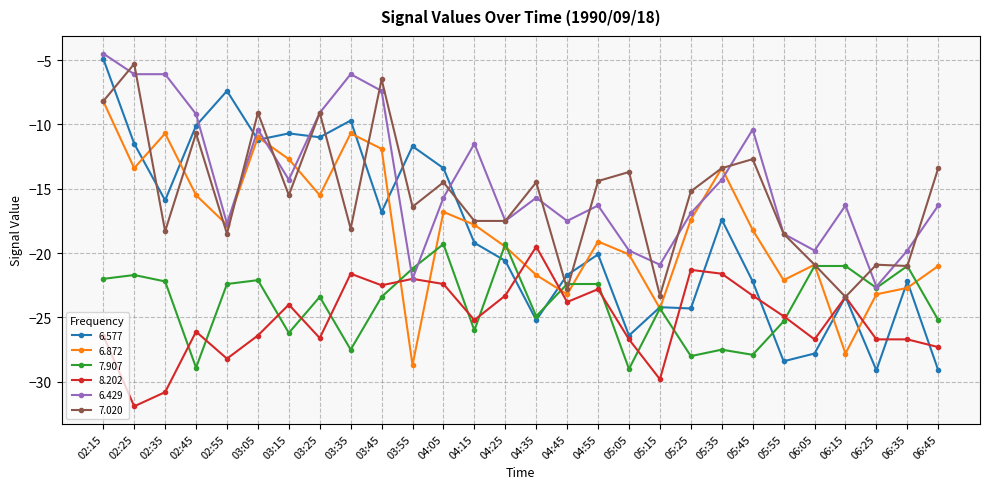

True or false: 6.577 has more than 1 points higher than both neighbors.

True